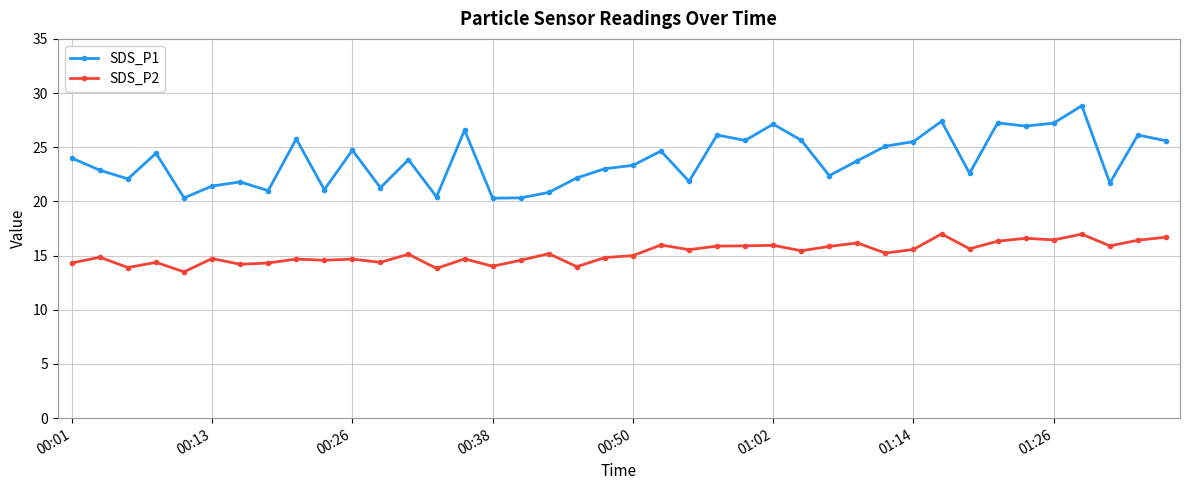

List the series in order of their overall mean, highest first.

SDS_P1, SDS_P2